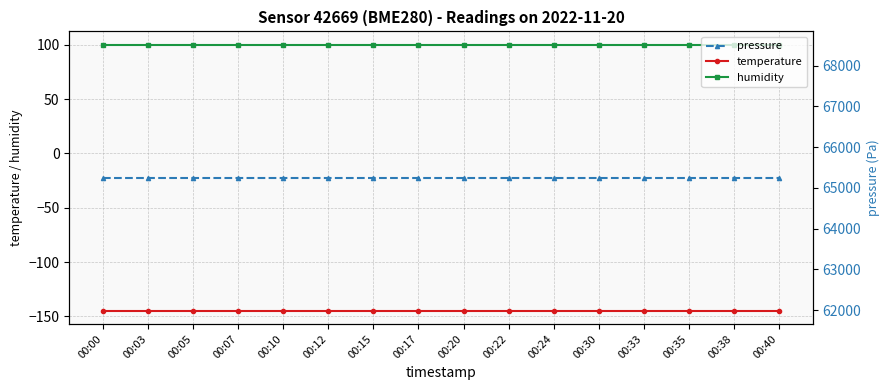

Which has a higher value, 00:05 or 00:40?

00:05